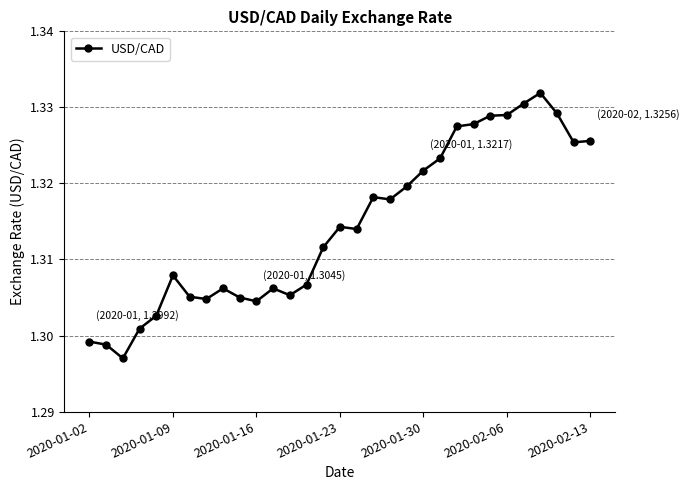

Count the number of categories in the chart.

31